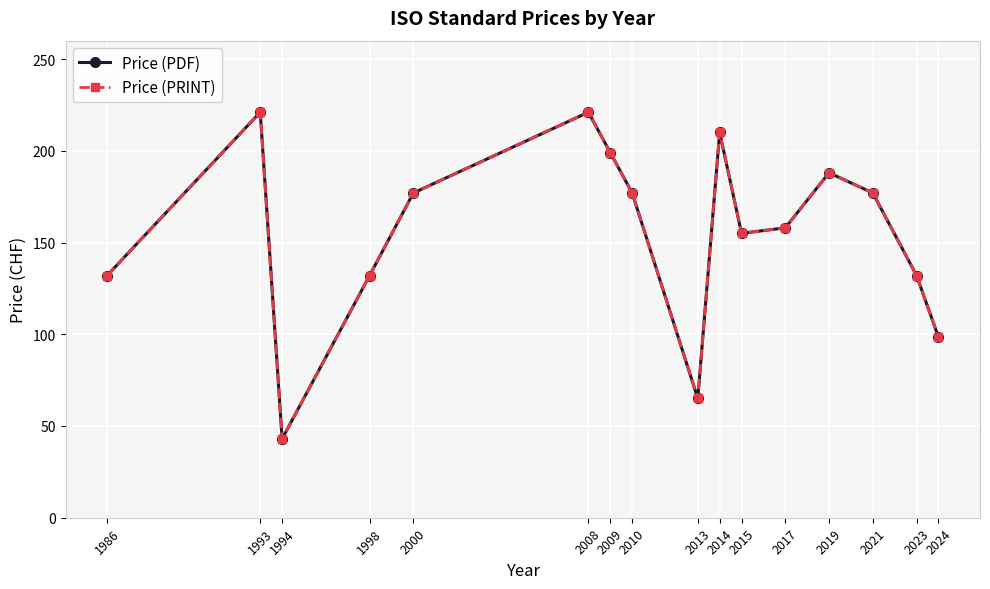

Is this an area chart (filled region under the line)?

No